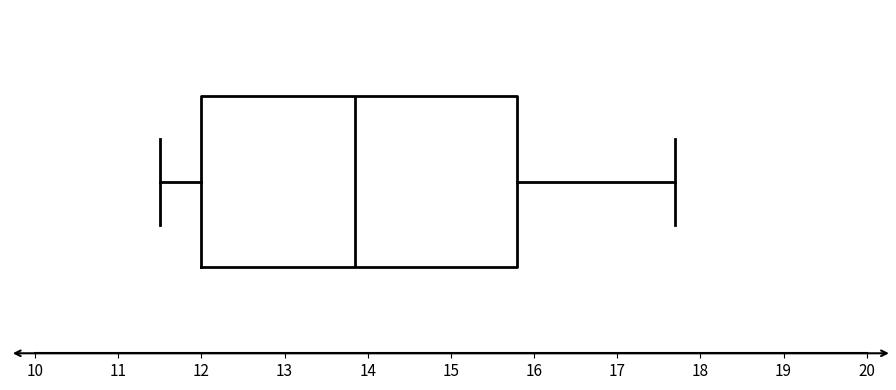

Read this box plot against the x-axis: the position of the median line, the range covered by the box, and the ends of both whiskers. The values are not printed on the chart, so give them approximately, as read against the axis.

median 13.9, box 12.0 to 15.8, whiskers 11.5 to 17.7